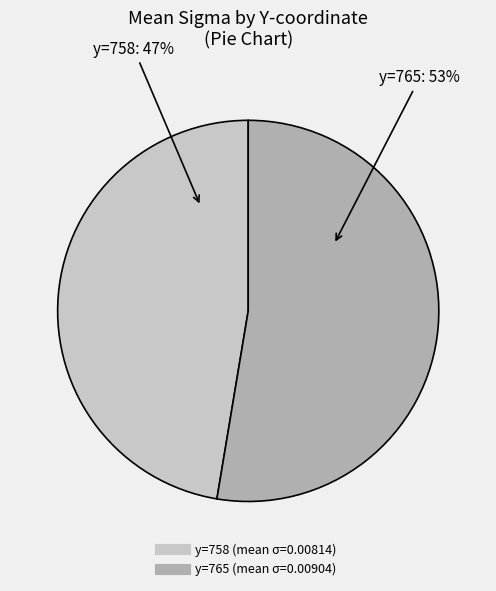

How many slices are in this pie chart?

2